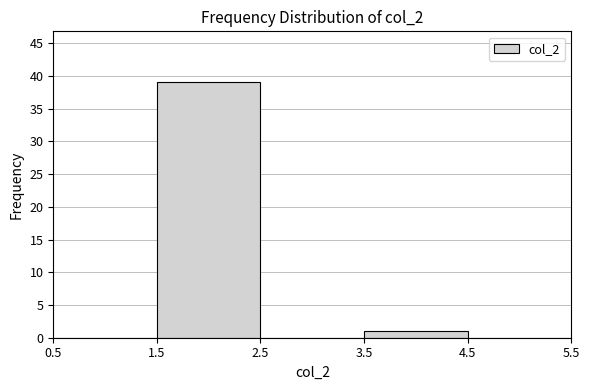

Over which range of the x-axis is the bar tallest?

1.5 to 2.5